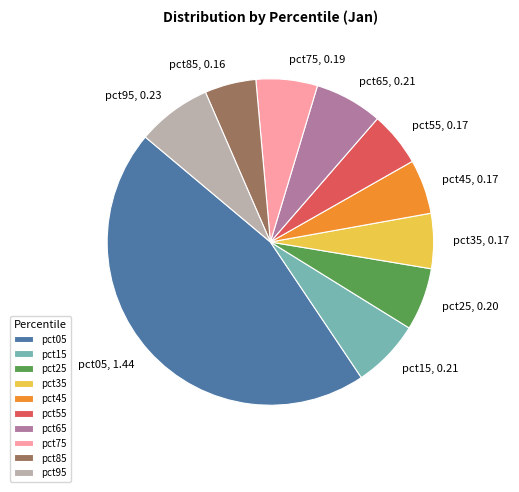

Do pct35, 0.17 and pct25, 0.20 together represent more than half of the pie?

No